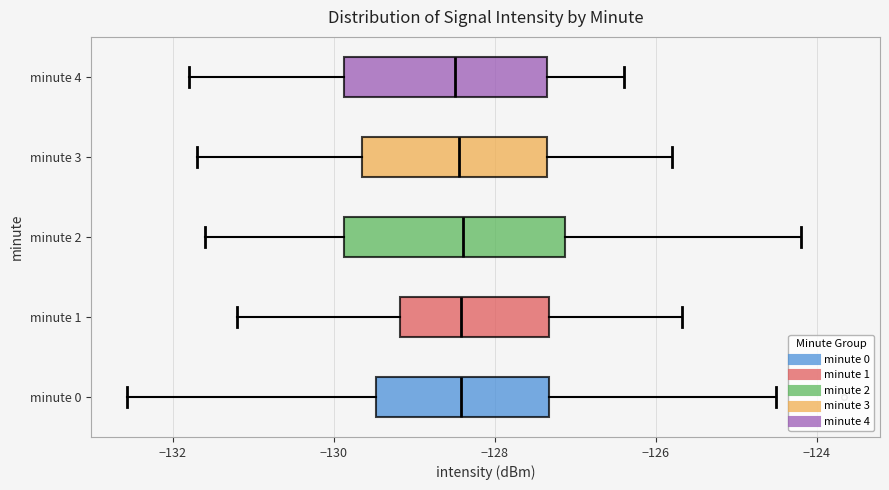

Where does the right whisker of the box for minute 2 end on the x-axis? The values are not printed on the chart, so give them approximately, as read against the axis.

-124.2